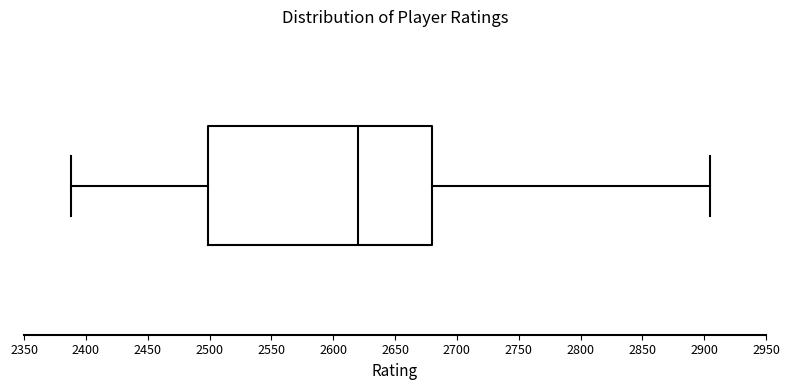

Read this box plot against the x-axis: the position of the median line, the range covered by the box, and the ends of both whiskers. The values are not printed on the chart, so give them approximately, as read against the axis.

median 2620, box 2500 to 2680, whiskers 2390 to 2905